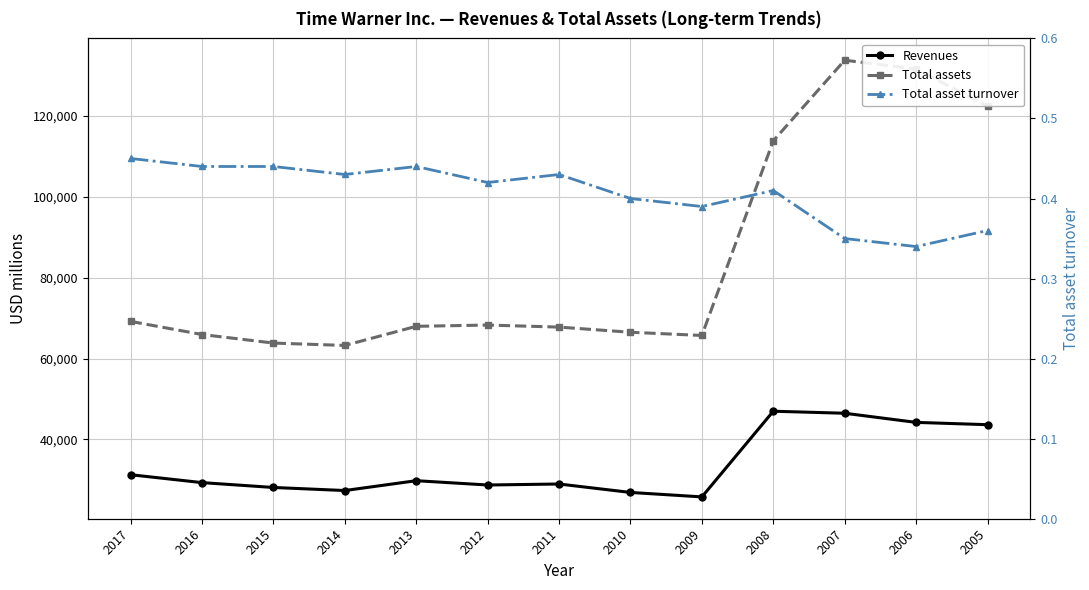

How many interior local peaks does the Revenues series have?

3